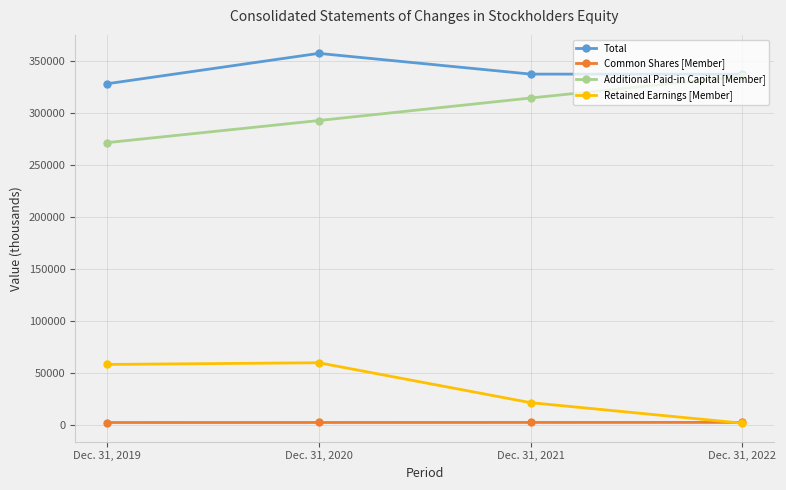

How many data points in Additional Paid-in Capital [Member] are less than 313951?

2